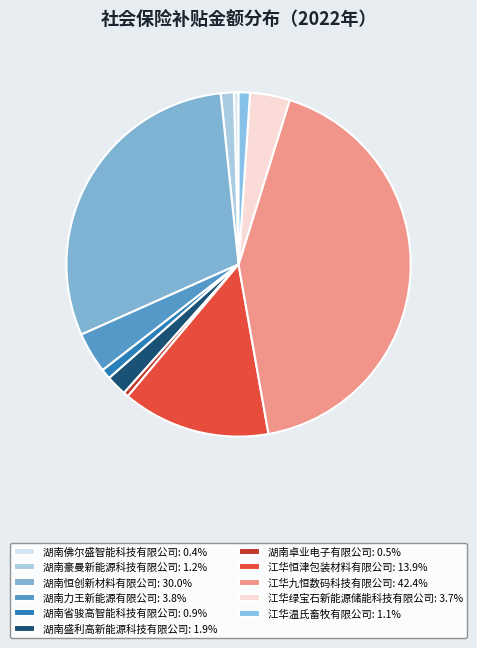

What percentage is the 江华温氏畜牧有限公司 slice, to the nearest percent?

1%